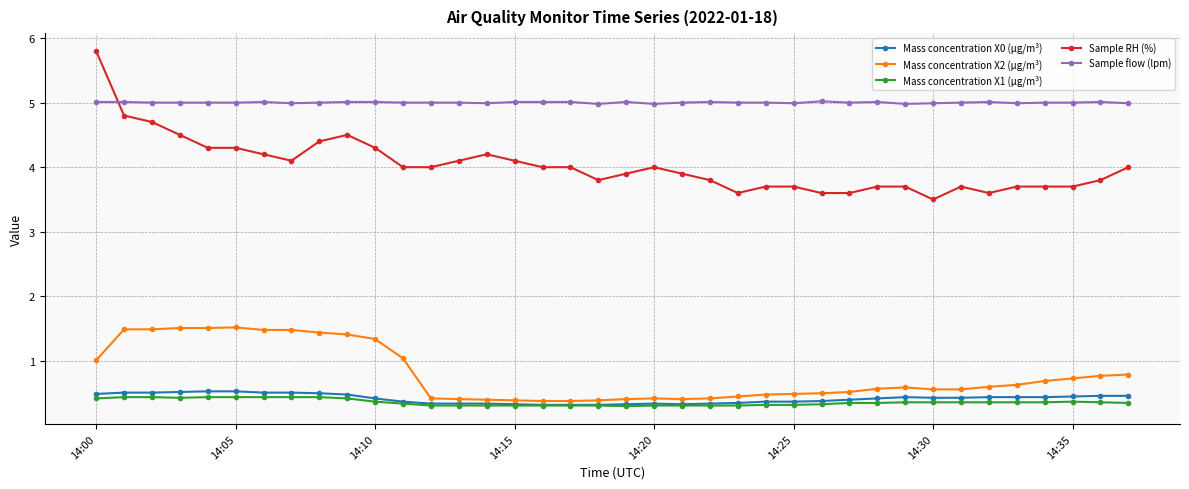

What is the minimum value for Mass concentration X1 (μg/m³)?

0.3